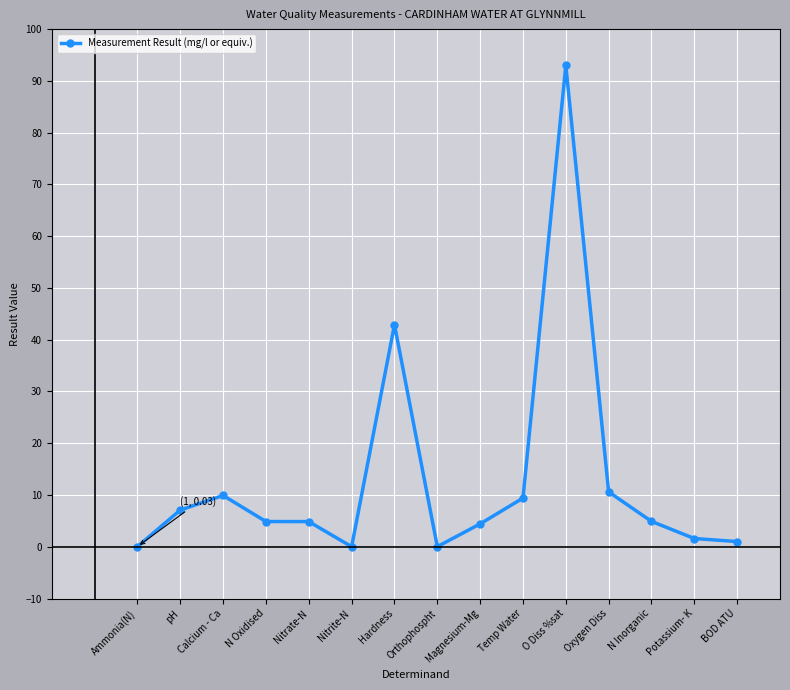

The value at Potassium- K is 1.6. True or false?

True